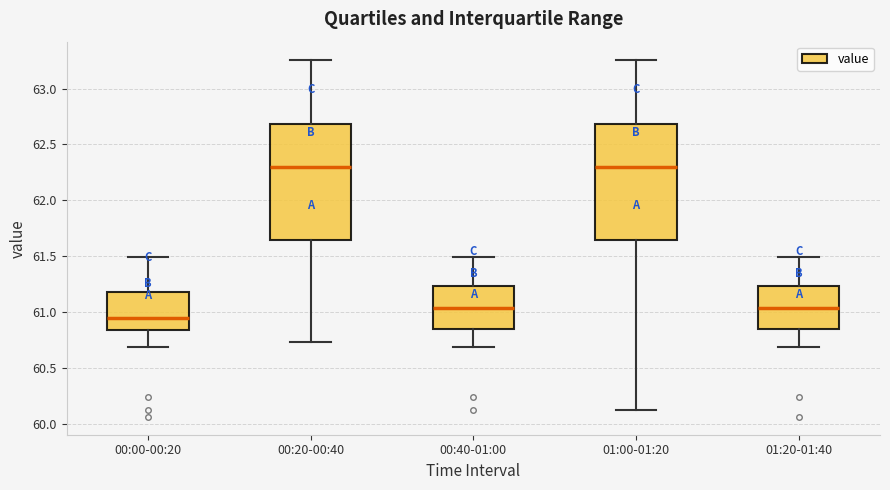

Reading left to right, read every box against the y-axis: the position of its median line, the range the box covers, and the ends of its whiskers. The values are not printed on the chart, so give them approximately, as read against the axis.

00:00-00:20: median 60.95, box 60.85 to 61.20, whiskers 60.70 to 61.50
00:20-00:40: median 62.30, box 61.65 to 62.70, whiskers 60.75 to 63.25
00:40-01:00: median 61.05, box 60.85 to 61.25, whiskers 60.70 to 61.50
01:00-01:20: median 62.30, box 61.65 to 62.70, whiskers 60.10 to 63.25
01:20-01:40: median 61.05, box 60.85 to 61.25, whiskers 60.70 to 61.50